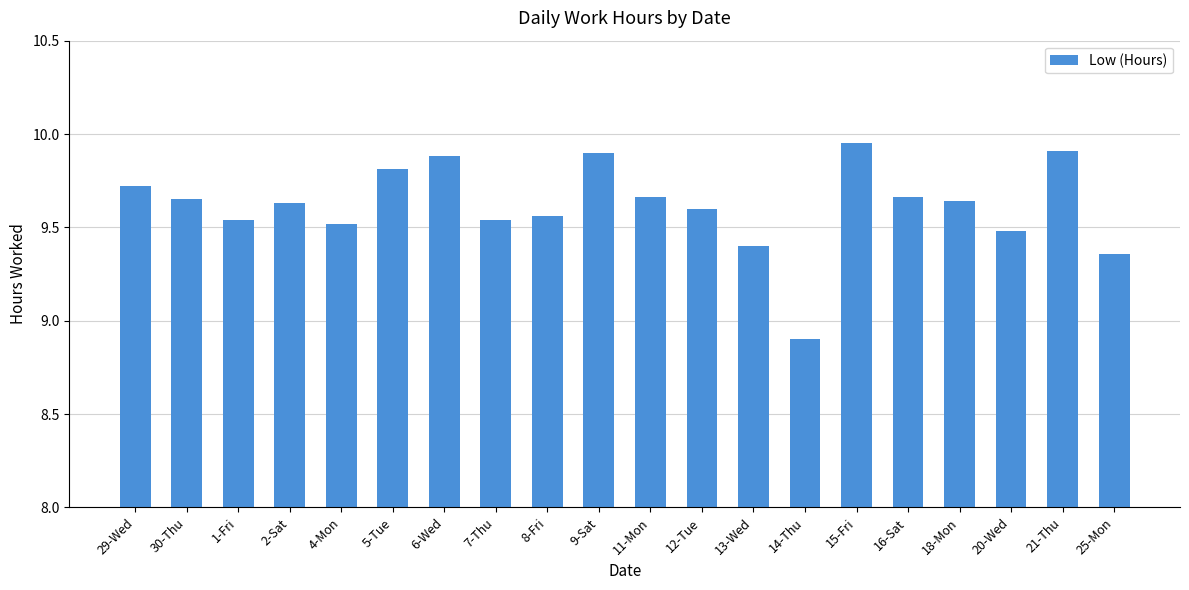

Approximately how many times larger is the value at 11-Mon compared to 20-Wed?

1.0